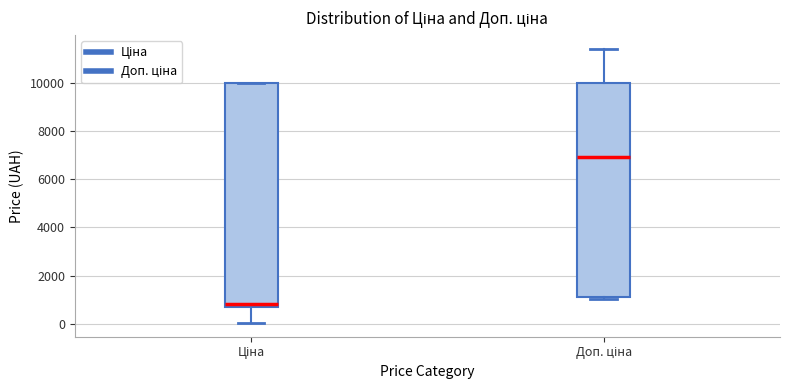

Reading left to right, transcribe this box plot: for each box, give where its median line is, the range the box spans, and where its two whiskers end, as read against the y-axis. The values are not printed on the chart, so give them approximately, as read against the axis.

Ціна: median 800, box 600 to 10000, whiskers 0 to 10000
Доп. ціна: median 7000, box 1200 to 10000, whiskers 1000 to 11400